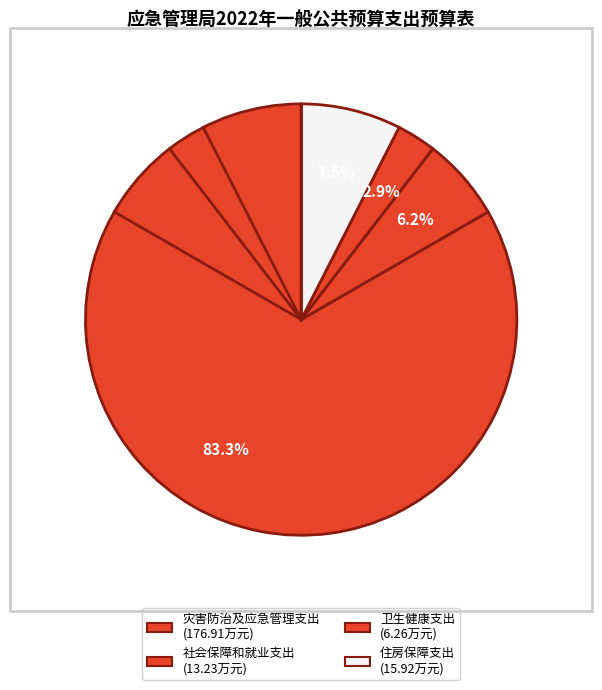

What is the smallest slice in the pie chart?

卫生健康支出